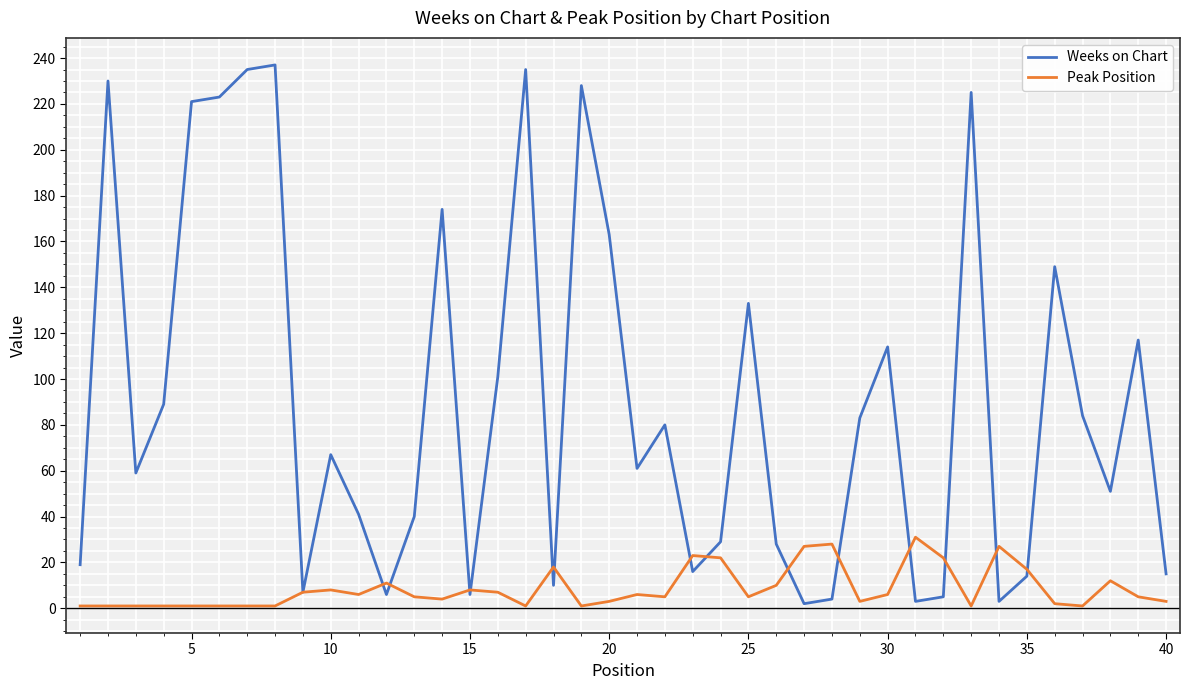

Which series has the largest total across all categories?

Weeks on Chart